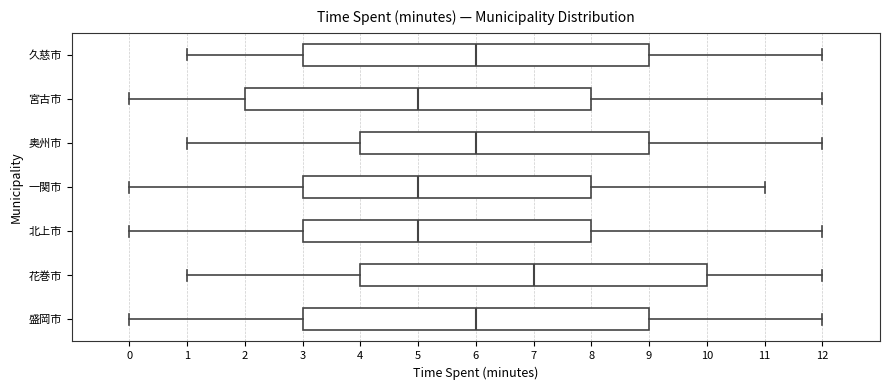

Reading bottom to top, transcribe this box plot: for each box, give where its median line is, the range the box spans, and where its two whiskers end, as read against the x-axis. The values are not printed on the chart, so give them approximately, as read against the axis.

盛岡市: median 6, box 3 to 9, whiskers 0 to 12
花巻市: median 7, box 4 to 10, whiskers 1 to 12
北上市: median 5, box 3 to 8, whiskers 0 to 12
一関市: median 5, box 3 to 8, whiskers 0 to 11
奥州市: median 6, box 4 to 9, whiskers 1 to 12
宮古市: median 5, box 2 to 8, whiskers 0 to 12
久慈市: median 6, box 3 to 9, whiskers 1 to 12